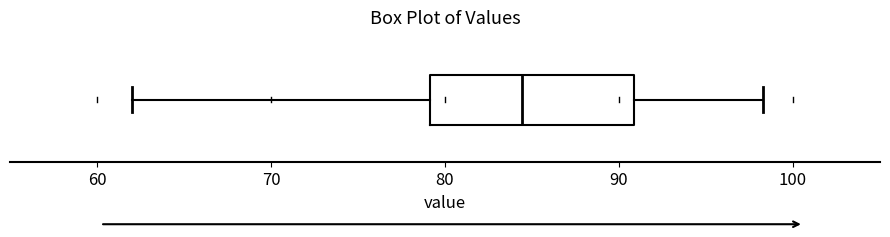

Transcribe this box plot: give where the median line is, the range the box spans, and where the two whiskers end, as read against the x-axis. The values are not printed on the chart, so give them approximately, as read against the axis.

median 84, box 79 to 91, whiskers 62 to 98